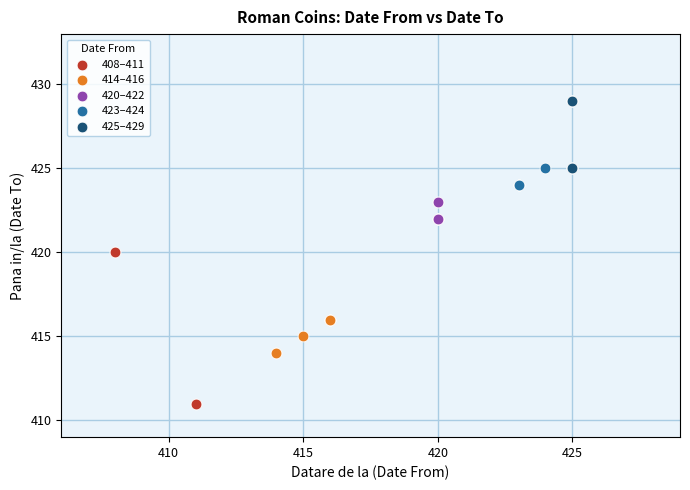

Which series contains the highest Y value?

425–429